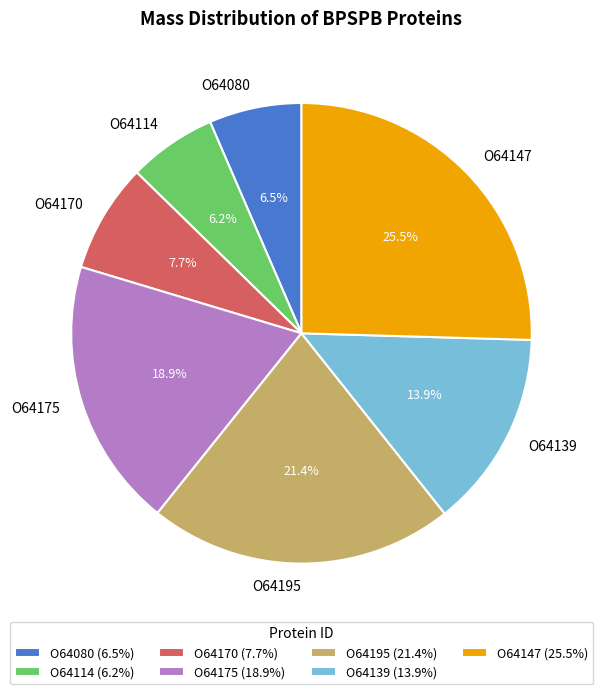

Does any single category account for the majority?

No